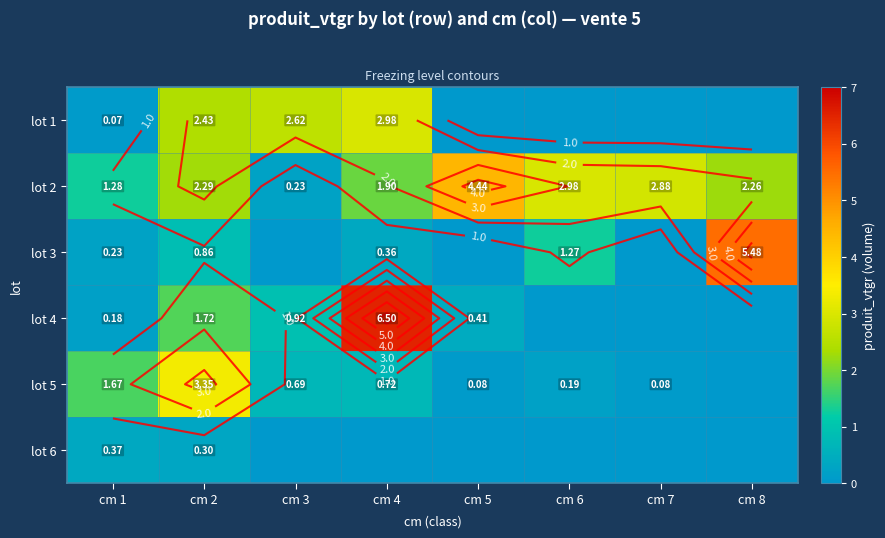

What is the difference between the lot 4 values at cm 2 and cm 4?

4.8